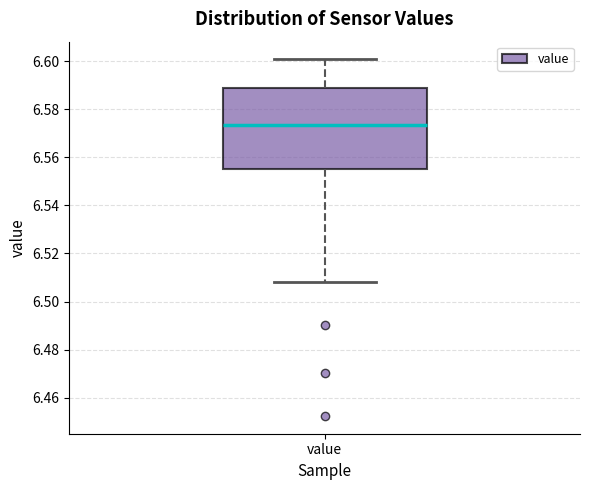

Where does the lower whisker of the box for value end on the y-axis? The values are not printed on the chart, so give them approximately, as read against the axis.

6.508